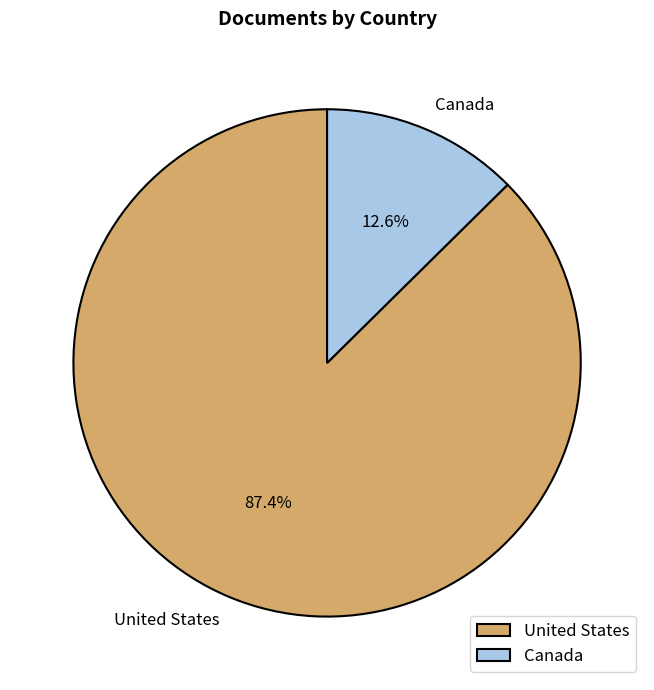

To the nearest percent, what is the combined percentage of United States and Canada?

100%